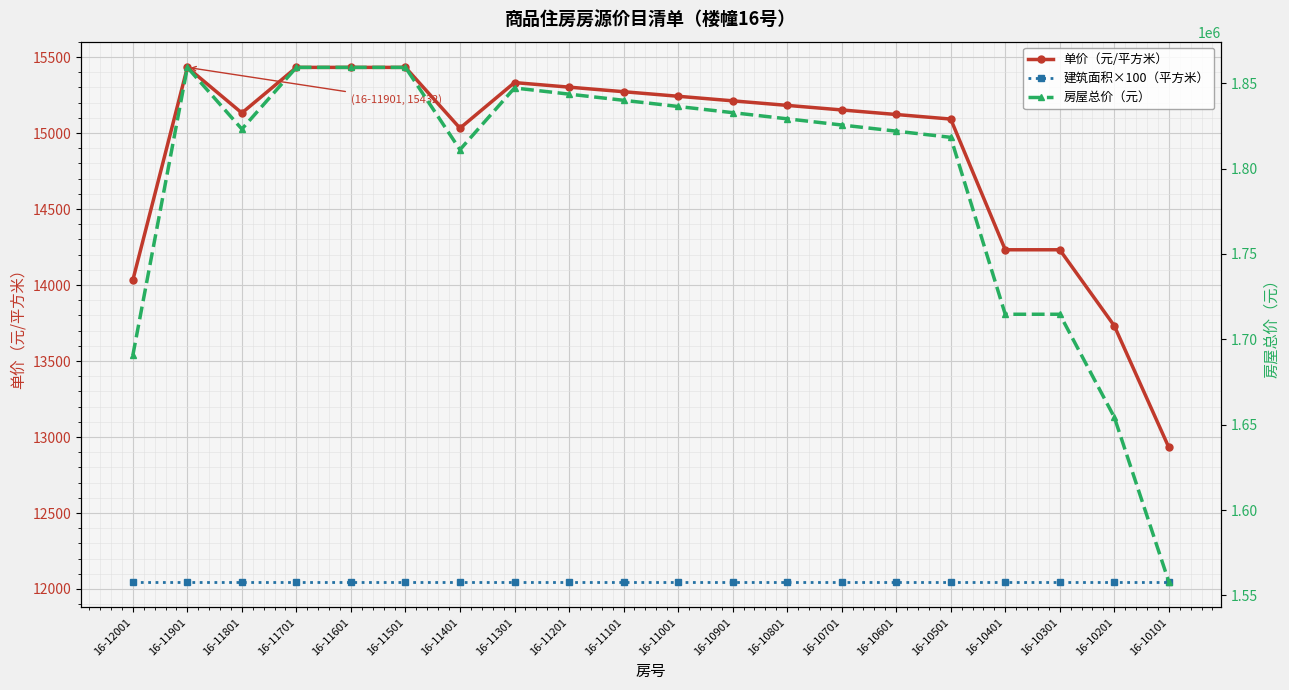

What are all the series names shown in the legend?

单价（元/平方米）, 建筑面积×100（平方米）, 房屋总价（元）